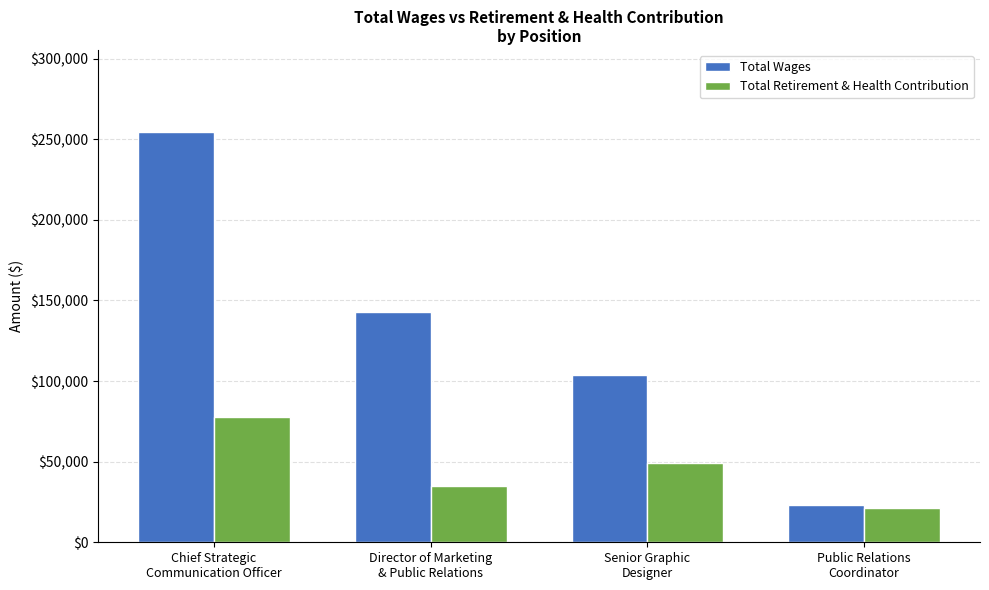

Rank the series by their average value, from highest to lowest.

Total Wages, Total Retirement & Health Contribution